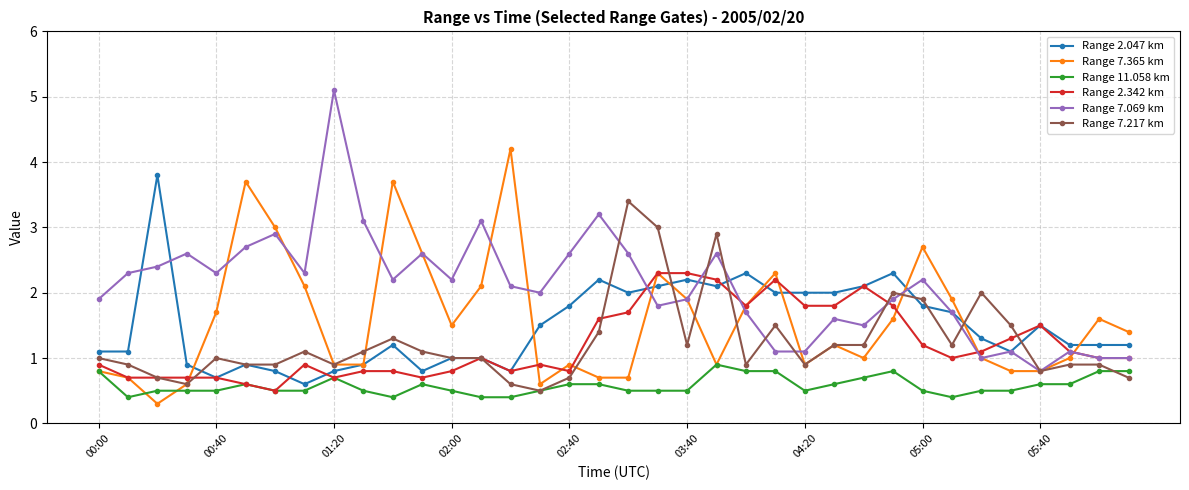

Is this an area chart (filled region under the line)?

No